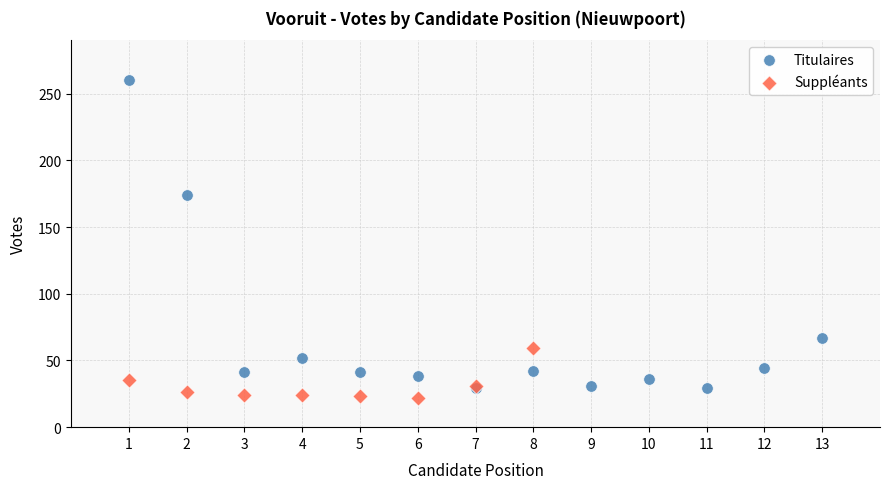

Which series contains the highest Y value?

Titulaires